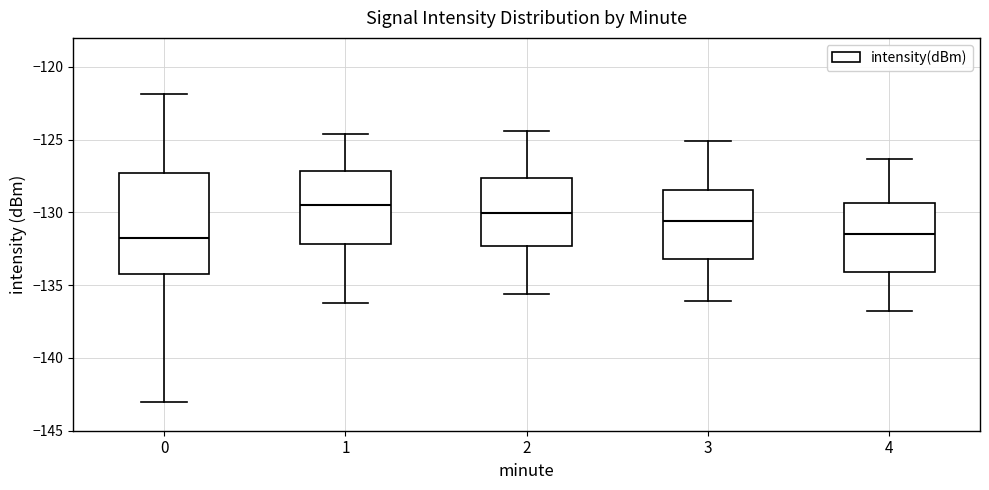

Which box's median line is the highest?

1